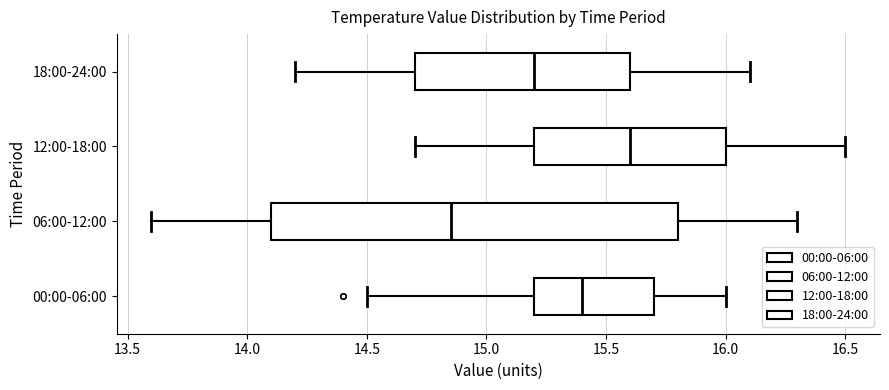

Where does the left whisker of the box for 18:00-24:00 end on the x-axis? The values are not printed on the chart, so give them approximately, as read against the axis.

14.20